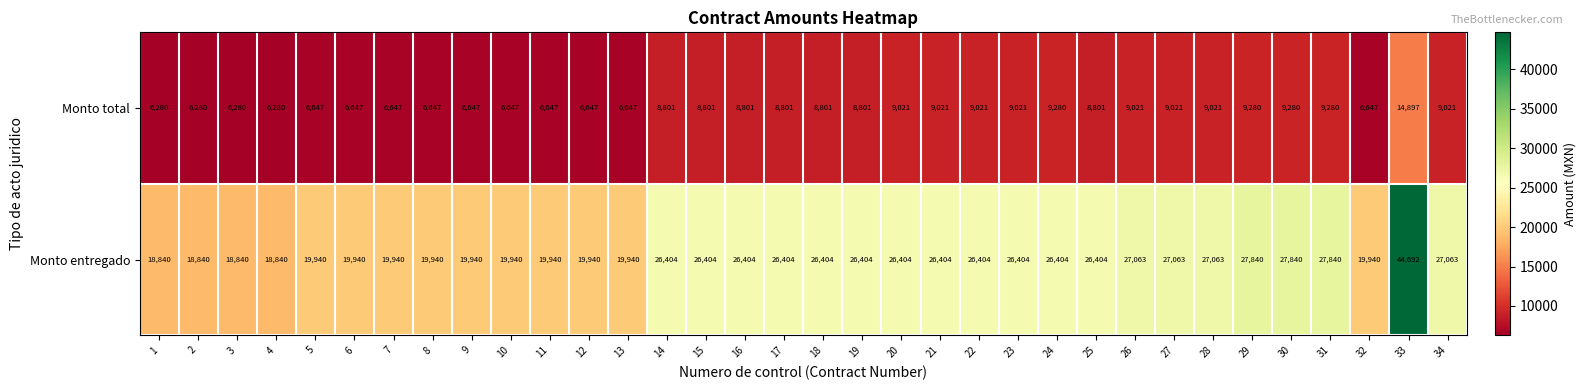

The value of Monto total at 2 is 3816. True or false?

False